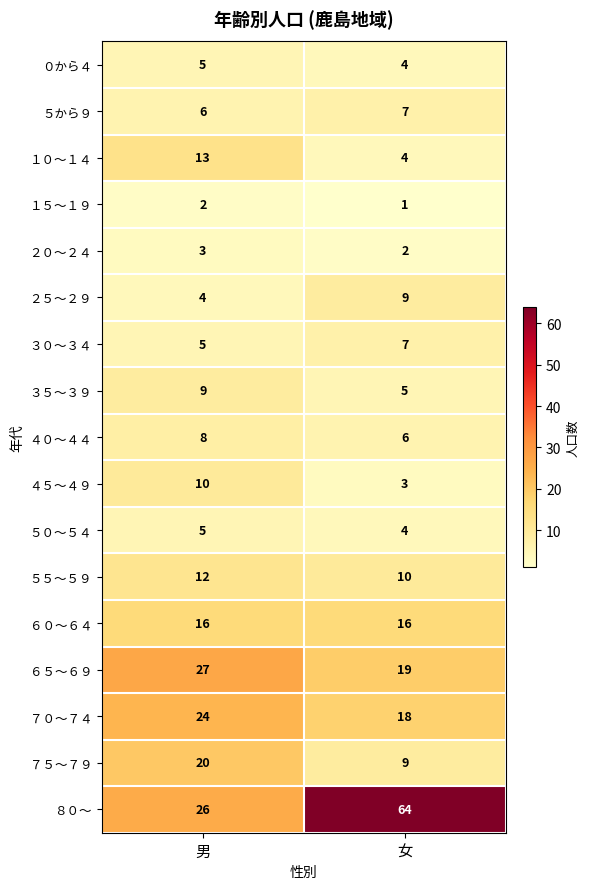

What is the sum of all ７５～７９ values?

29